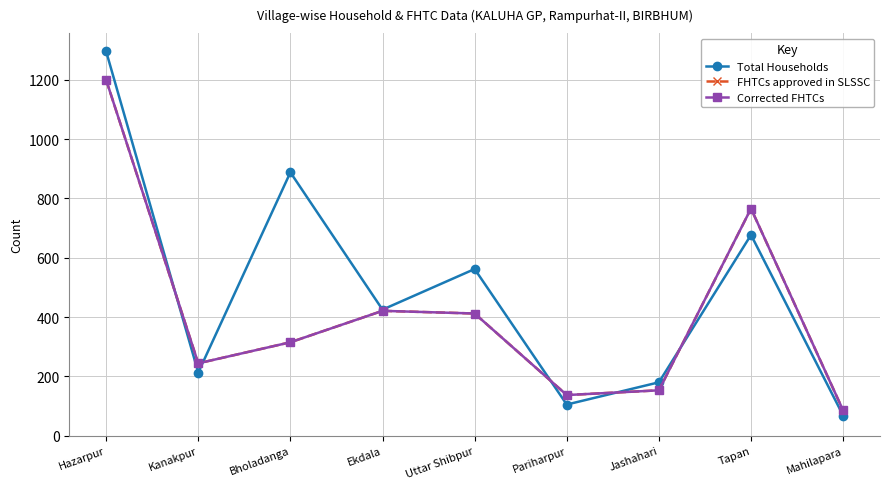

What position from the left is Mahilapara?

9